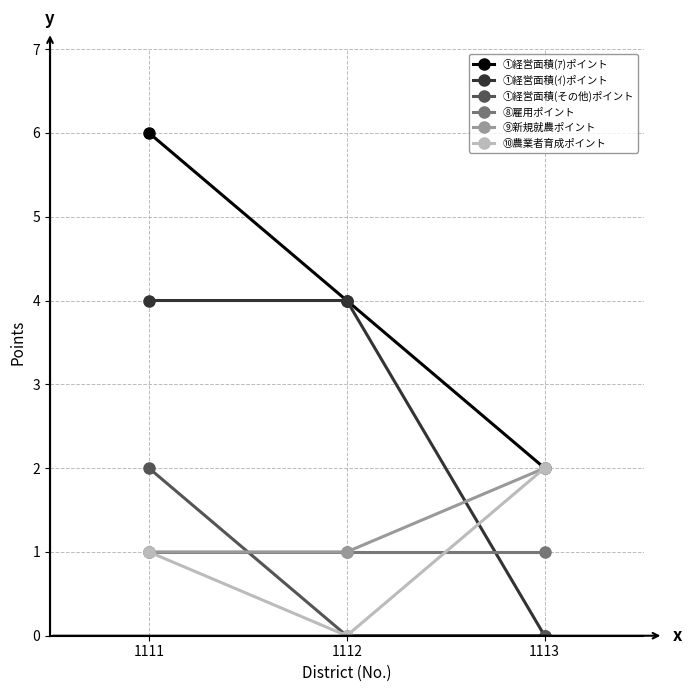

Does the chart display data point markers on the line(s)?

Yes